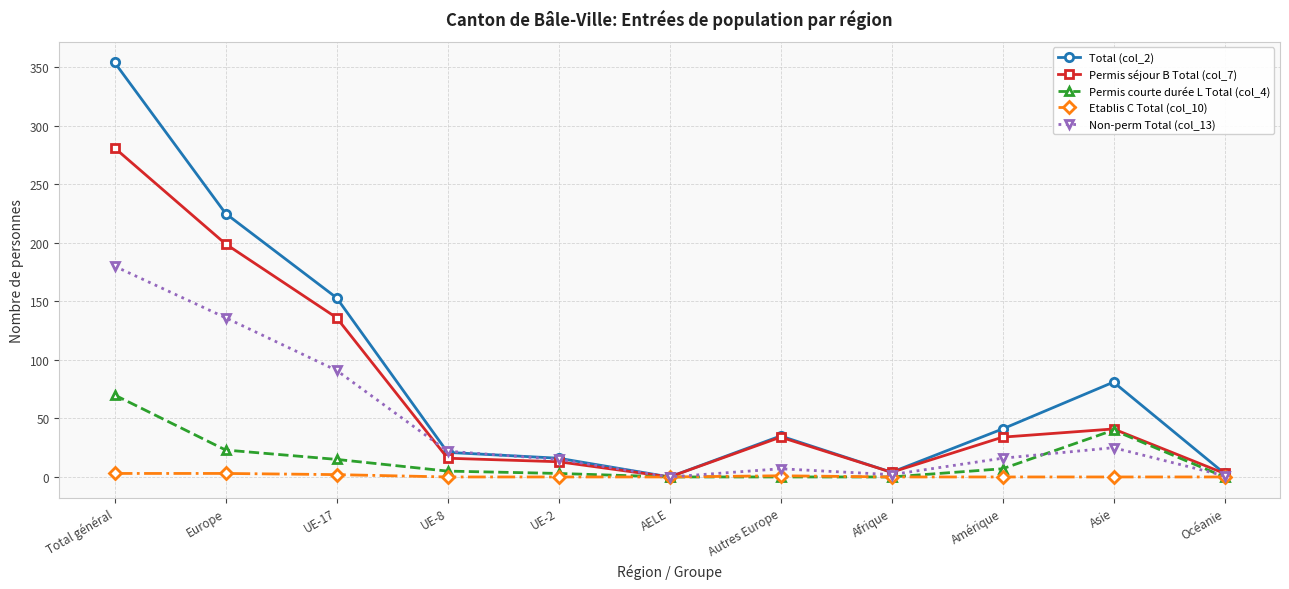

What value does the Non-perm Total (col_13) series have at UE-17, to the nearest 10?

90